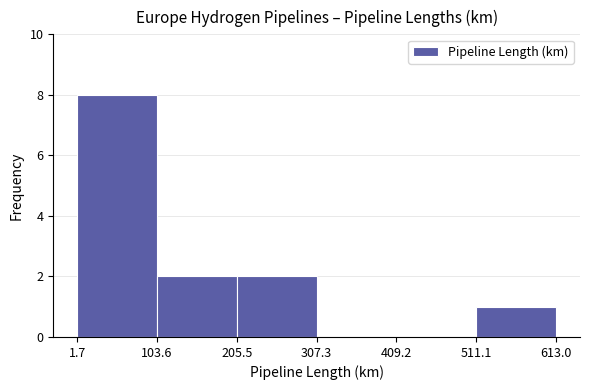

How tall is the bar that spans 103.6 to 205.5 on the x-axis? The values are not printed on the chart, so give them approximately, as read against the axis.

2